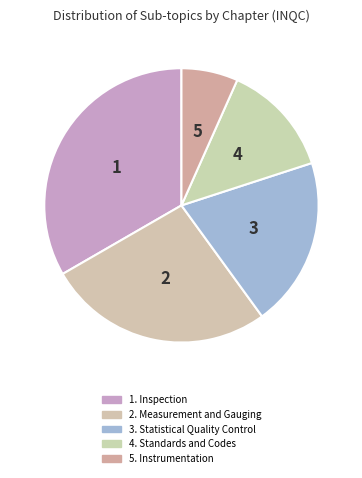

How many segments does this pie chart have?

5